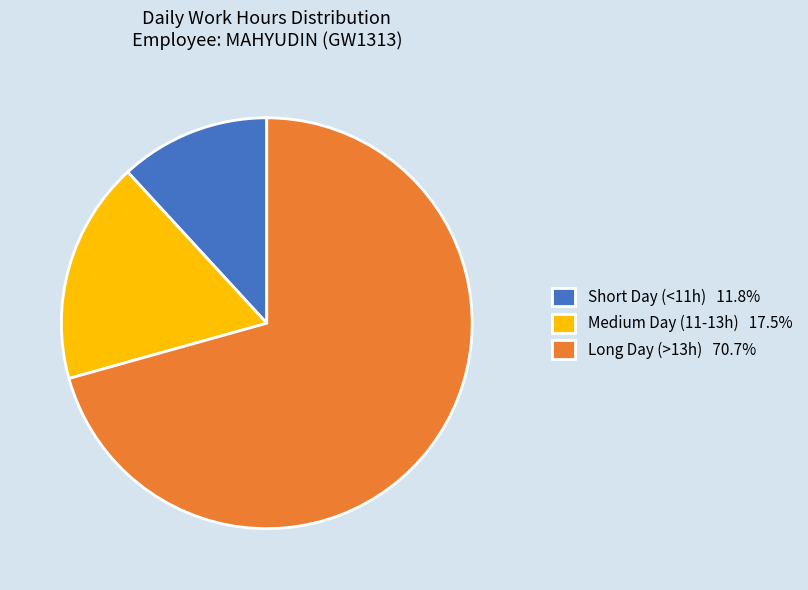

Approximately how many times larger is the value at Long Day (>13h) 70.7% compared to Medium Day (11-13h) 17.5%?

4.0